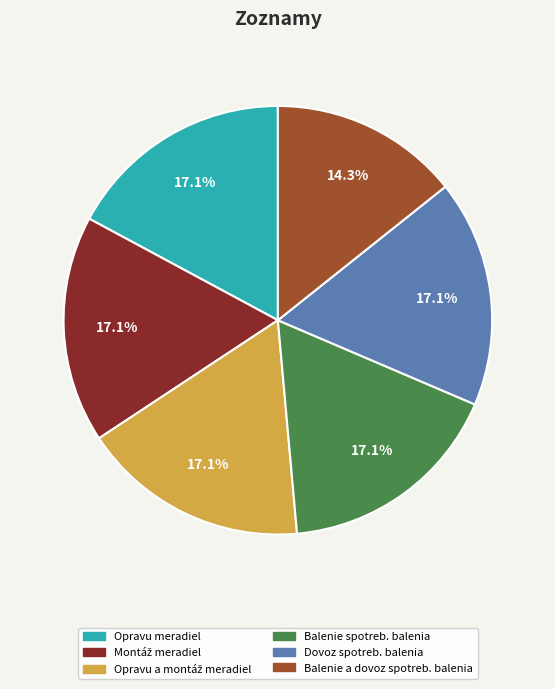

Is there a majority slice in this chart?

No